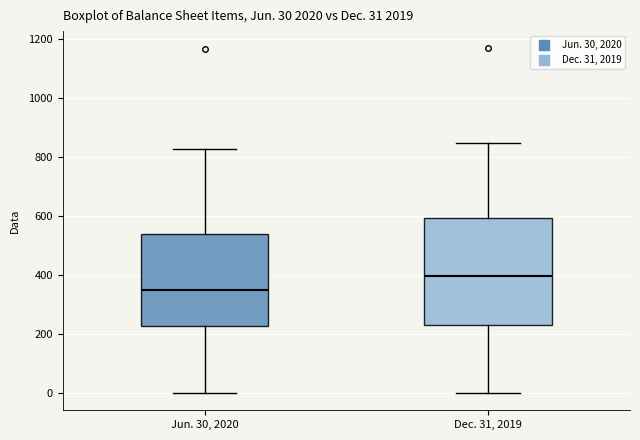

Which box's median line is the lowest?

Jun. 30, 2020